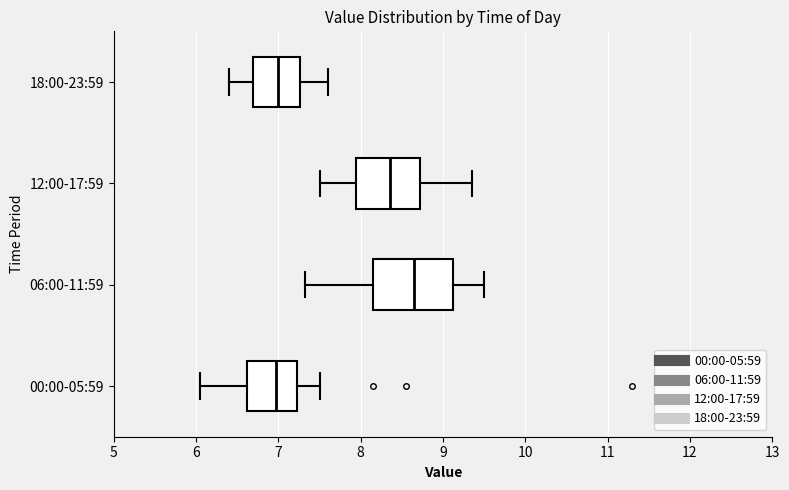

Reading bottom to top, read every box against the x-axis: the position of its median line, the range the box covers, and the ends of its whiskers. The values are not printed on the chart, so give them approximately, as read against the axis.

00:00-05:59: median 7.0, box 6.6 to 7.2, whiskers 6.1 to 7.5
06:00-11:59: median 8.7, box 8.1 to 9.1, whiskers 7.3 to 9.5
12:00-17:59: median 8.4, box 7.9 to 8.7, whiskers 7.5 to 9.4
18:00-23:59: median 7.0, box 6.7 to 7.3, whiskers 6.4 to 7.6